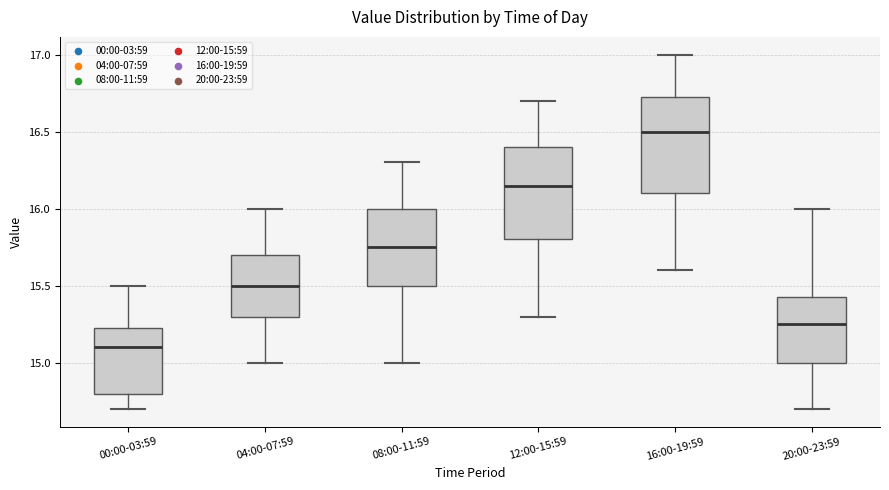

Reading left to right, transcribe this box plot: for each box, give where its median line is, the range the box spans, and where its two whiskers end, as read against the y-axis. The values are not printed on the chart, so give them approximately, as read against the axis.

00:00-03:59: median 15.10, box 14.80 to 15.25, whiskers 14.70 to 15.50
04:00-07:59: median 15.50, box 15.30 to 15.70, whiskers 15.00 to 16.00
08:00-11:59: median 15.75, box 15.50 to 16.00, whiskers 15.00 to 16.30
12:00-15:59: median 16.15, box 15.80 to 16.40, whiskers 15.30 to 16.70
16:00-19:59: median 16.50, box 16.10 to 16.75, whiskers 15.60 to 17.00
20:00-23:59: median 15.25, box 15.00 to 15.45, whiskers 14.70 to 16.00